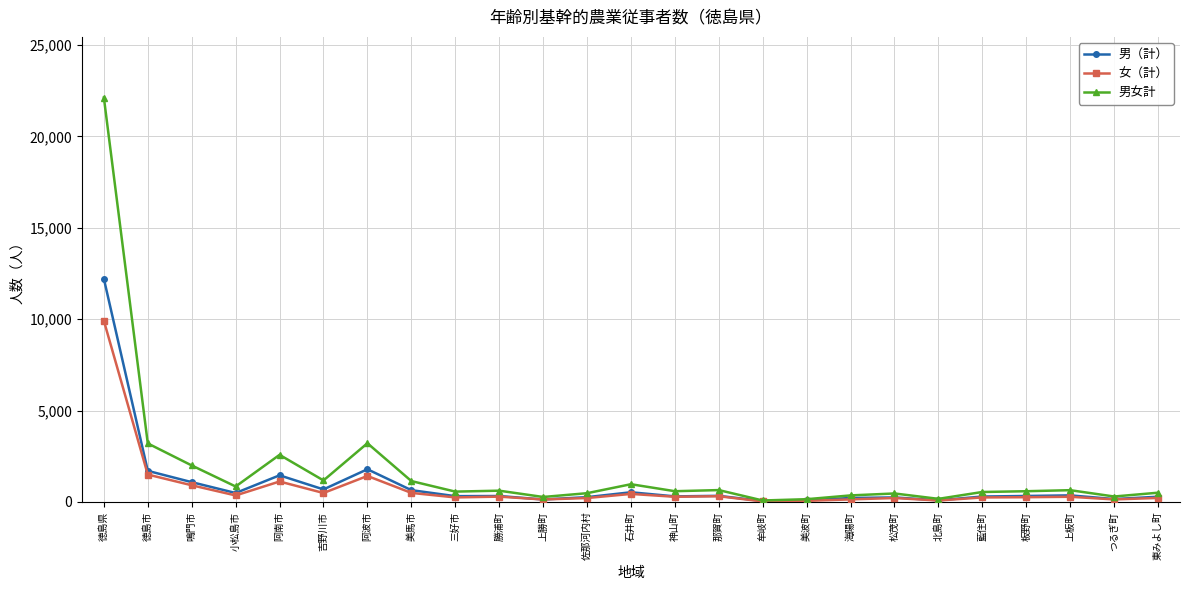

In 女（計）, how many points are lower than both neighbors (excluding endpoints)?

8